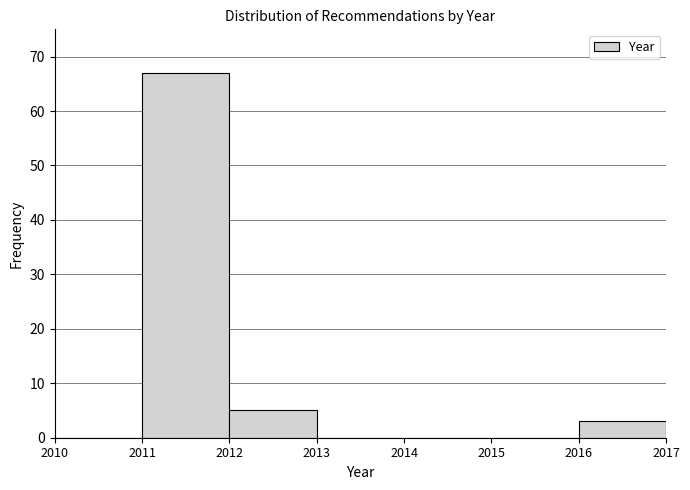

How tall is the bar that spans 2016 to 2017 on the x-axis? The values are not printed on the chart, so give them approximately, as read against the axis.

3